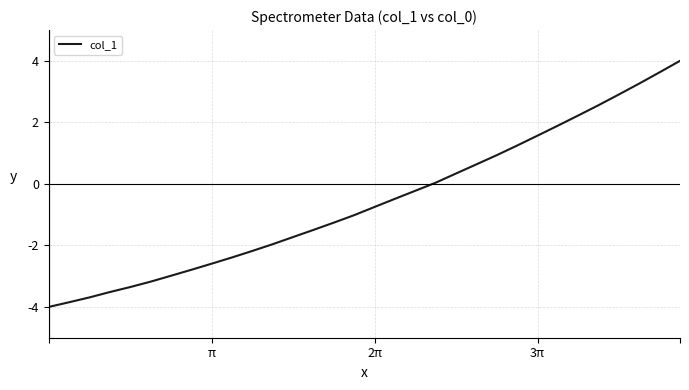

What is the minimum value shown in the chart?

-4.0